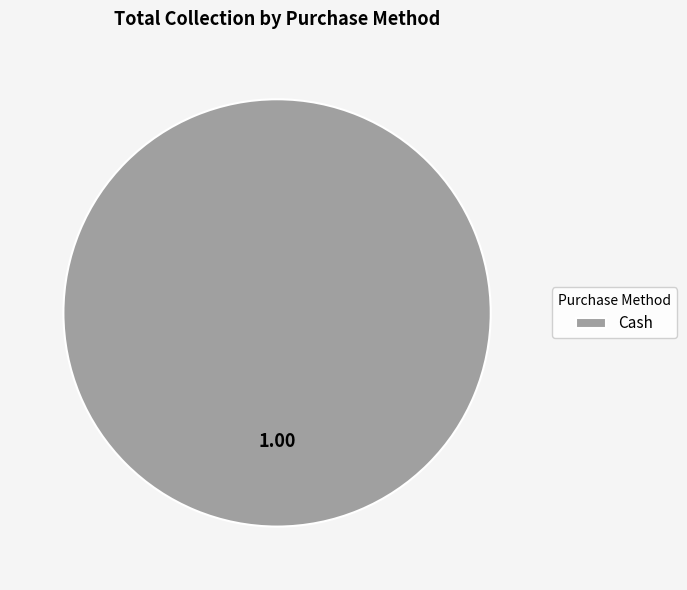

Rank the categories by value from highest to lowest.

Cash